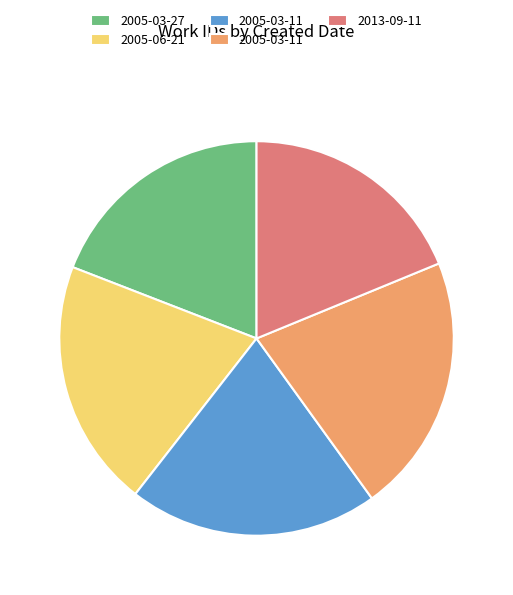

Is there any slice that represents more than half of the pie?

No